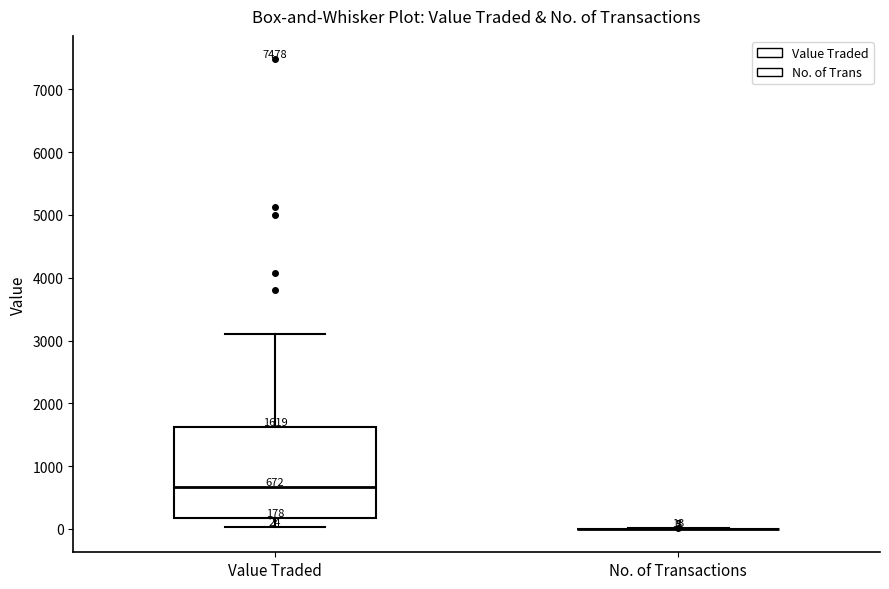

Comparing the boxes themselves (not the whiskers), which one is the tallest?

Value Traded